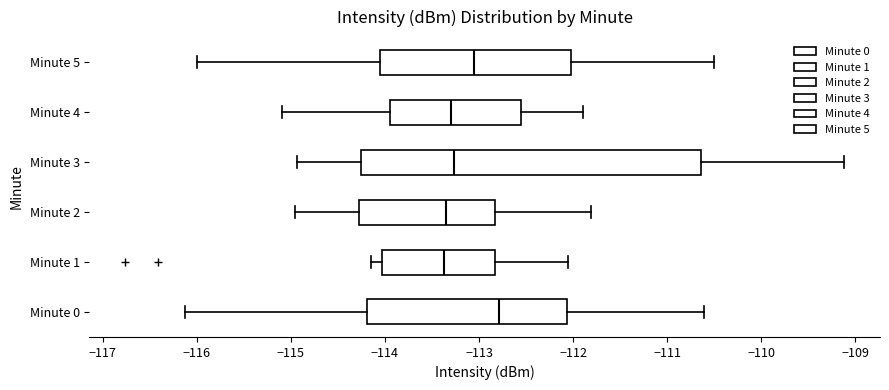

Which box is the widest, from its left edge to its right edge?

Minute 3